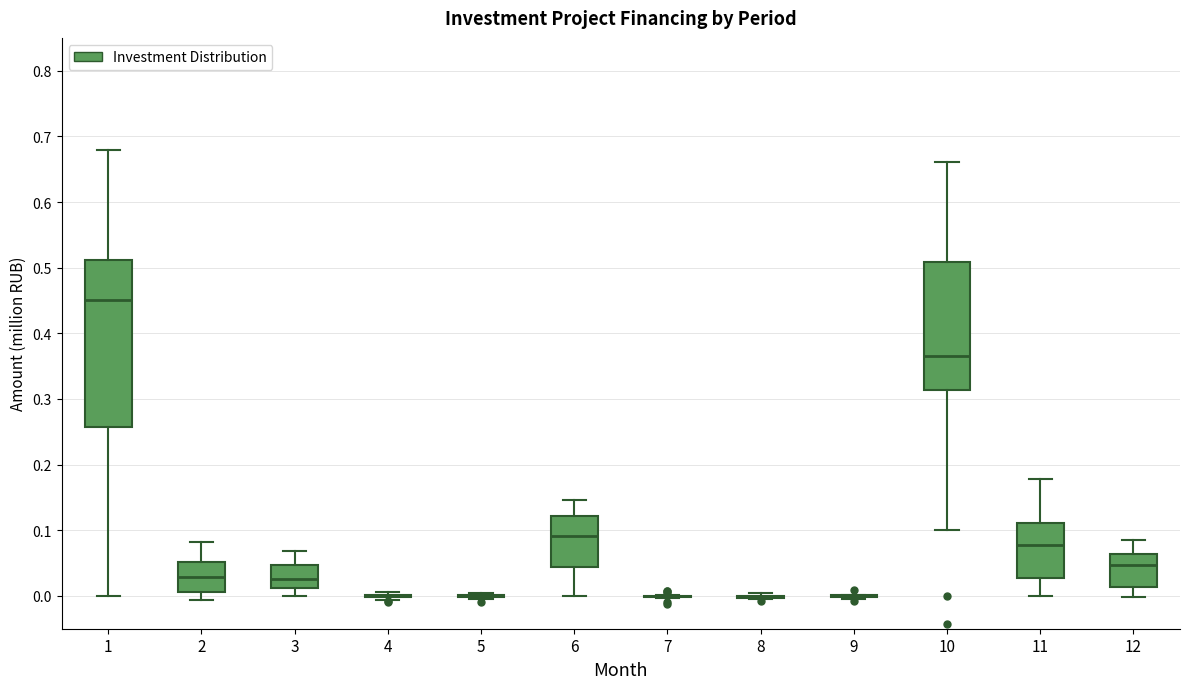

Where is the lower edge of the box at x = 2 on the y-axis? The values are not printed on the chart, so give them approximately, as read against the axis.

0.01